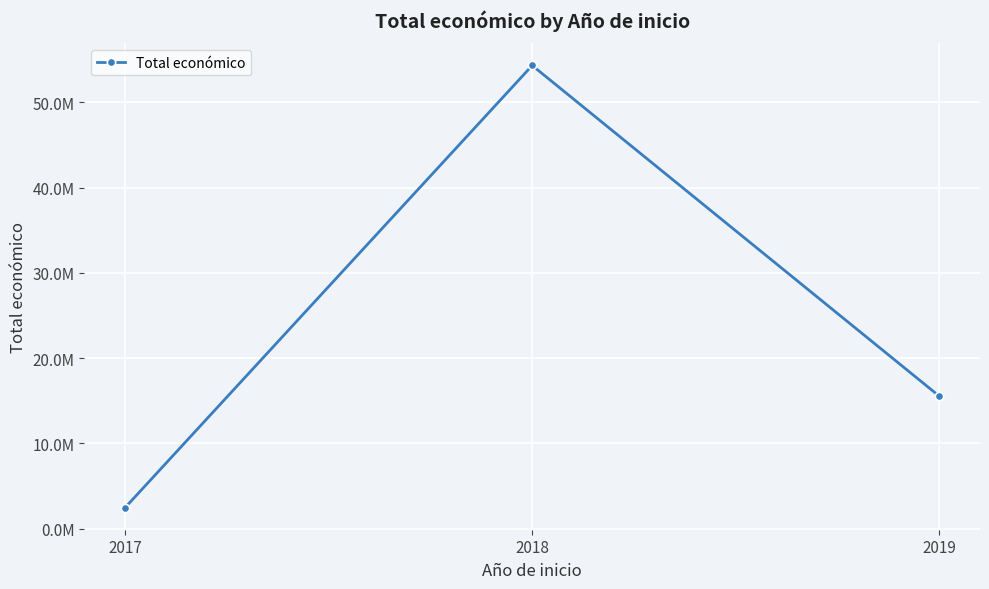

Reading left to right, list all the values displayed in this chart.

2017=2464572	2018=54338500	2019=15540474